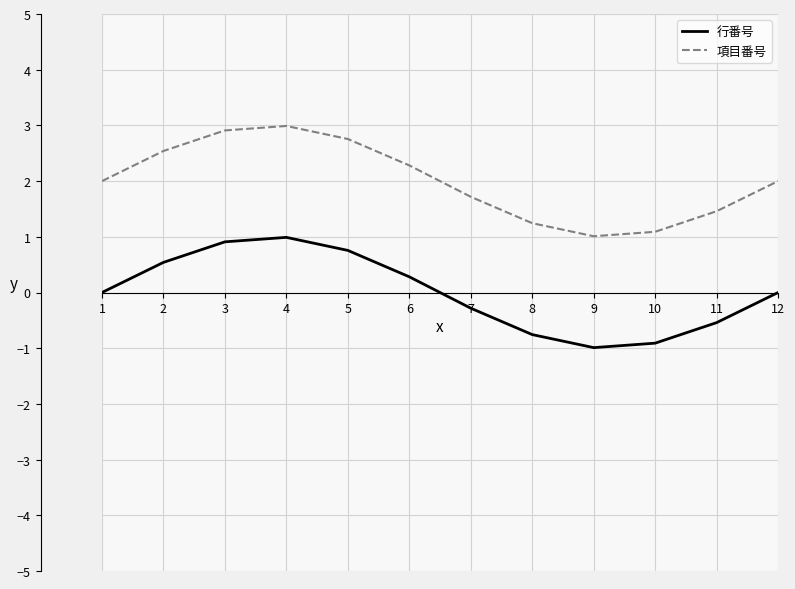

List the series in order of their peak value, lowest first.

行番号, 項目番号